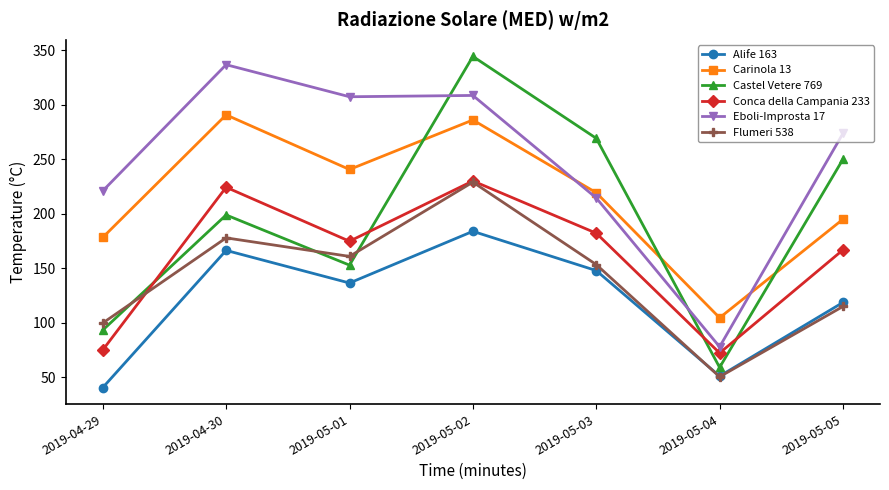

What is the spread (max minus min) of values at 2019-05-02?

160.4